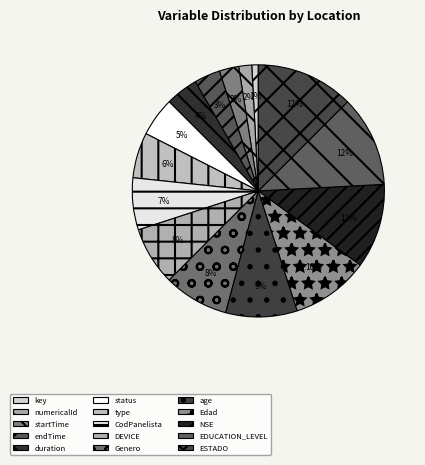

True or false: numericalId accounts for 2% of the total.

True